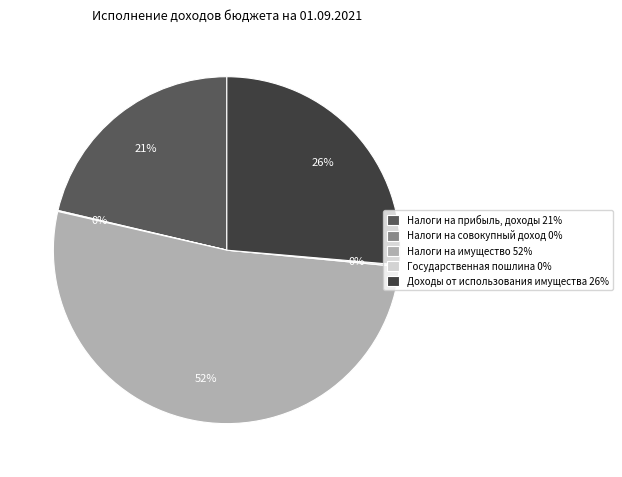

Which slice is the largest?

Налоги на имущество 52%